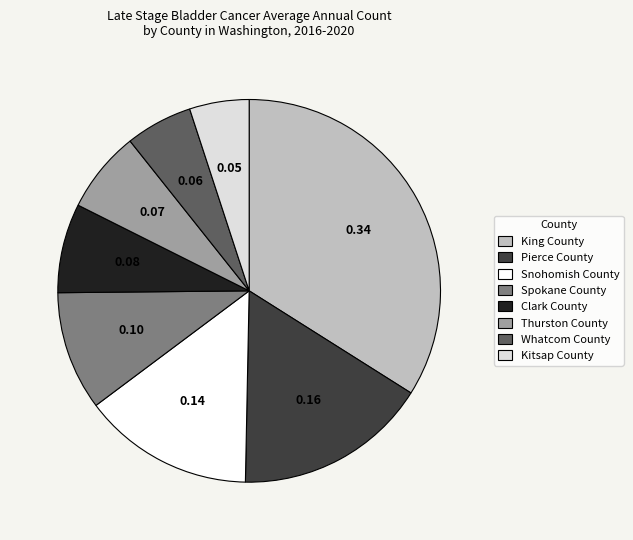

Which slice is the smallest?

Kitsap County